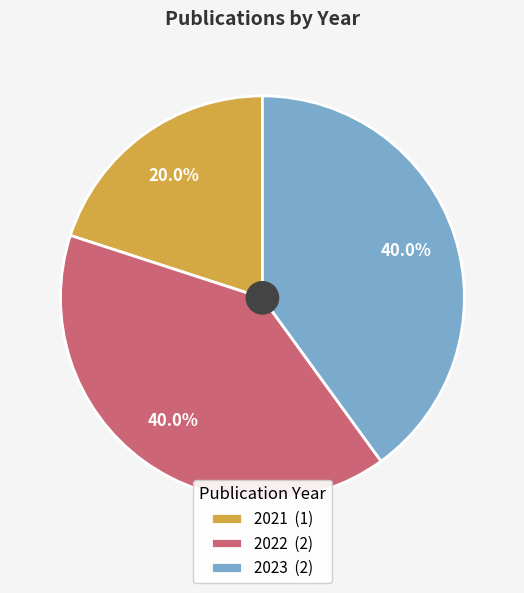

To the nearest percent, what is the average slice percentage?

33%